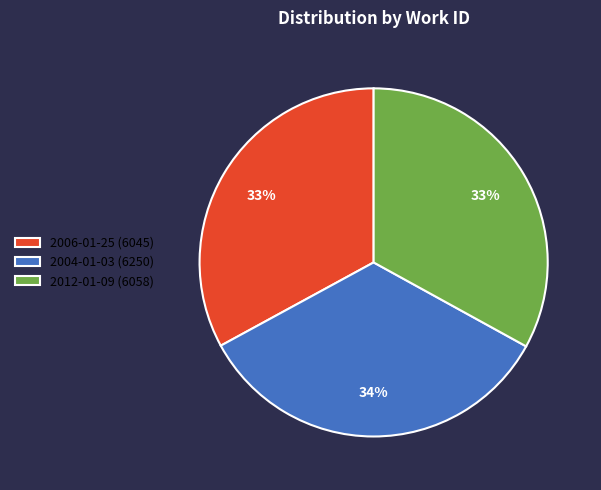

Do 2006-01-25 and 2004-01-03 together represent more than half of the pie?

Yes